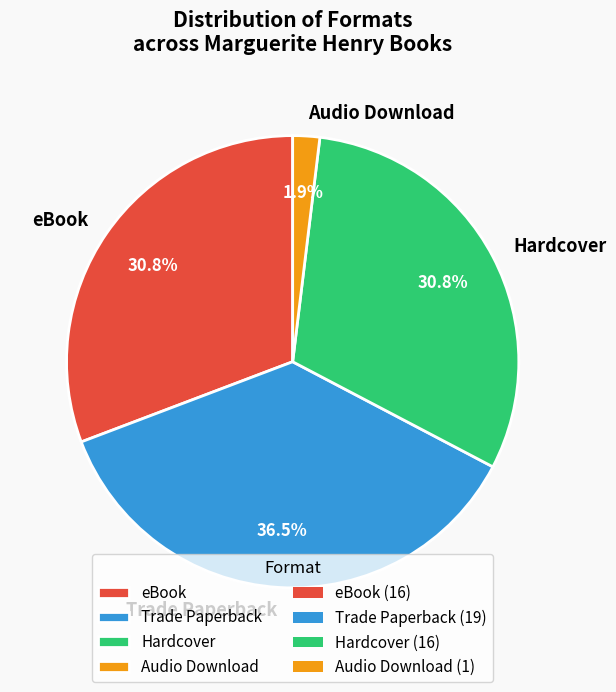

Does eBook account for over 50% of the chart?

No